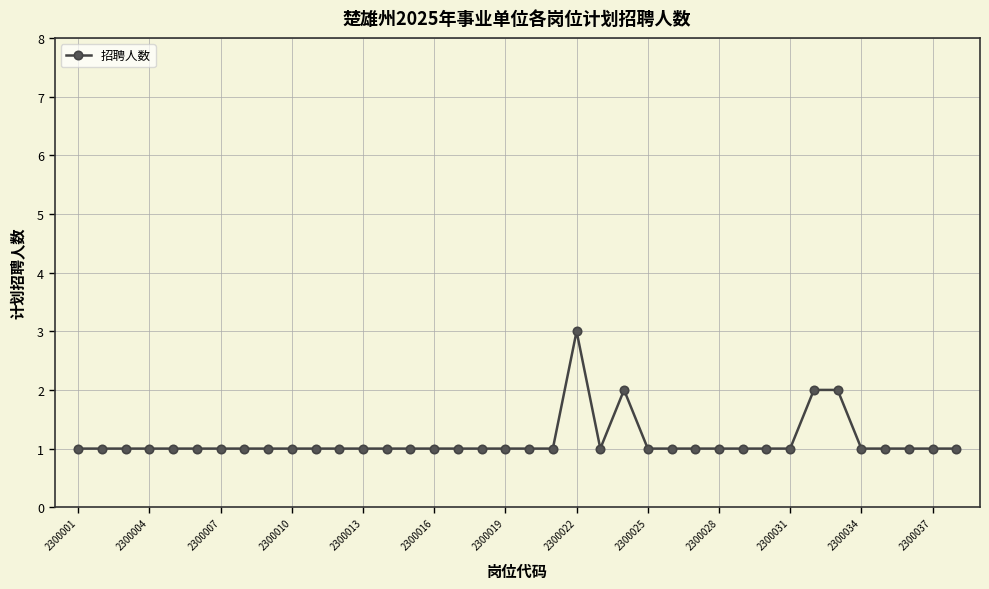

What is the sum of all values?

43